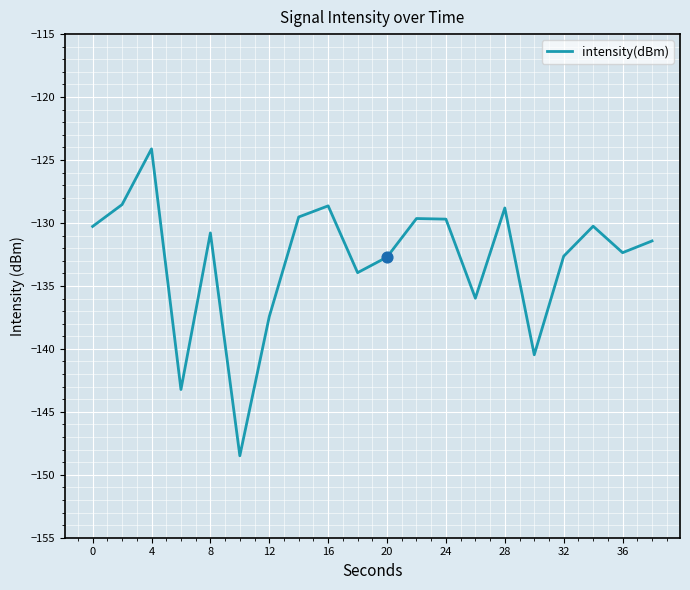

What is the minimum value shown in the chart?

-148.5